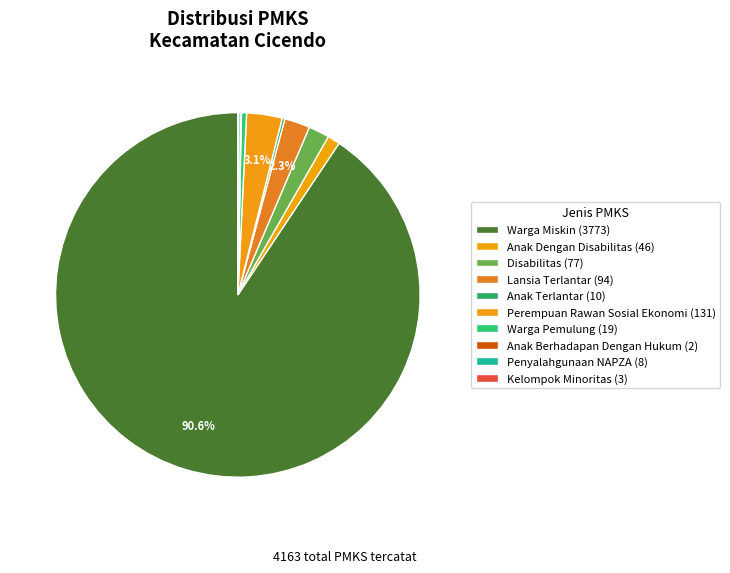

To the nearest percent, what percentage of the pie is Perempuan Rawan Sosial Ekonomi?

3%